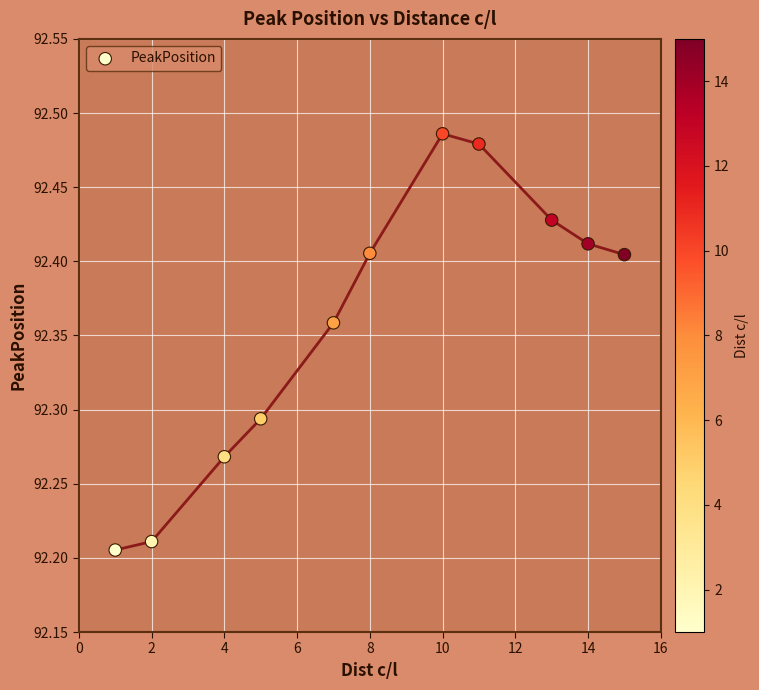

What is the range of Y values (max minus min)?

0.3